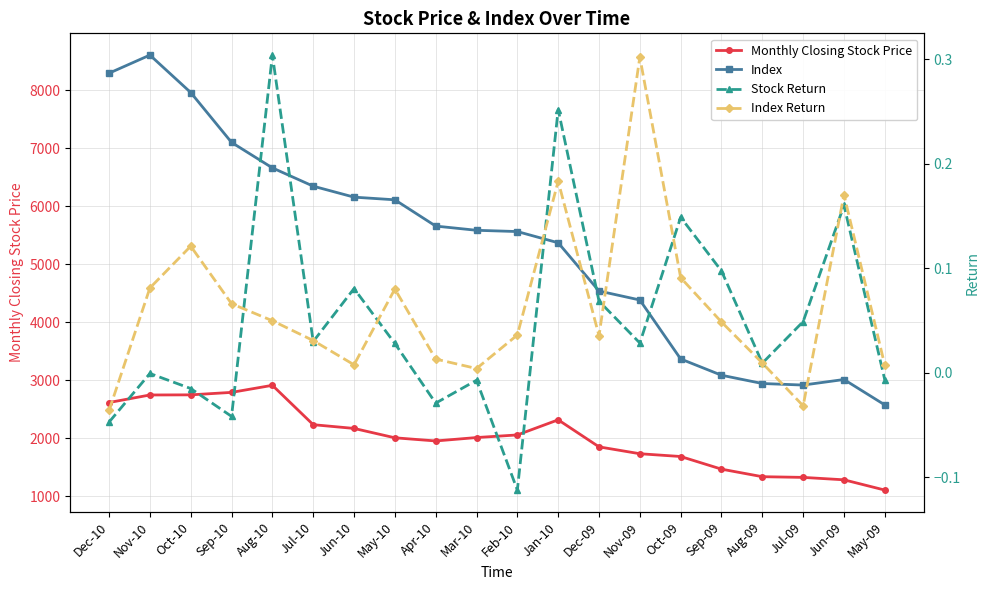

Which series changed the most between Nov-10 and Apr-10?

Index